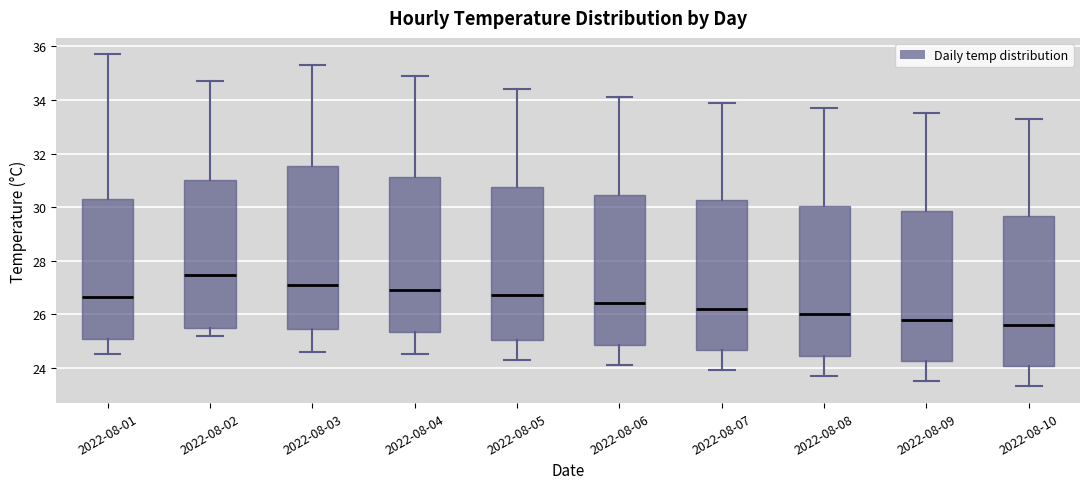

Reading left to right, read every box against the y-axis: the position of its median line, the range the box covers, and the ends of its whiskers. The values are not printed on the chart, so give them approximately, as read against the axis.

2022-08-01: median 26.6, box 25.0 to 30.4, whiskers 24.6 to 35.8
2022-08-02: median 27.4, box 25.6 to 31.0, whiskers 25.2 to 34.8
2022-08-03: median 27.2, box 25.4 to 31.6, whiskers 24.6 to 35.4
2022-08-04: median 27.0, box 25.4 to 31.2, whiskers 24.6 to 35.0
2022-08-05: median 26.8, box 25.0 to 30.8, whiskers 24.4 to 34.4
2022-08-06: median 26.4, box 24.8 to 30.4, whiskers 24.2 to 34.2
2022-08-07: median 26.2, box 24.6 to 30.2, whiskers 24.0 to 34.0
2022-08-08: median 26.0, box 24.4 to 30.0, whiskers 23.8 to 33.8
2022-08-09: median 25.8, box 24.2 to 29.8, whiskers 23.6 to 33.6
2022-08-10: median 25.6, box 24.0 to 29.6, whiskers 23.4 to 33.4